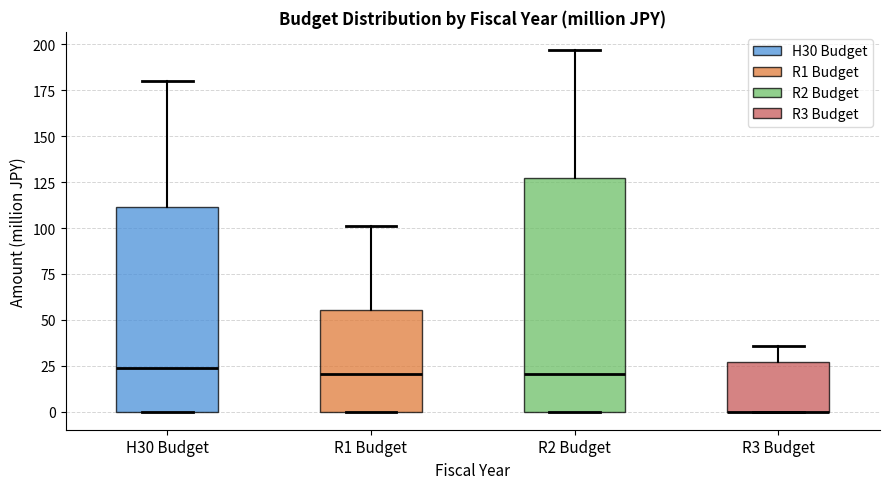

Reading left to right, read every box against the y-axis: the position of its median line, the range the box covers, and the ends of its whiskers. The values are not printed on the chart, so give them approximately, as read against the axis.

H30 Budget: median 25, box 0 to 110, whiskers 0 to 180
R1 Budget: median 20, box 0 to 55, whiskers 0 to 100
R2 Budget: median 20, box 0 to 125, whiskers 0 to 195
R3 Budget: median 0 (drawn on the box's lower edge), box 0 to 25, whiskers 0 to 35